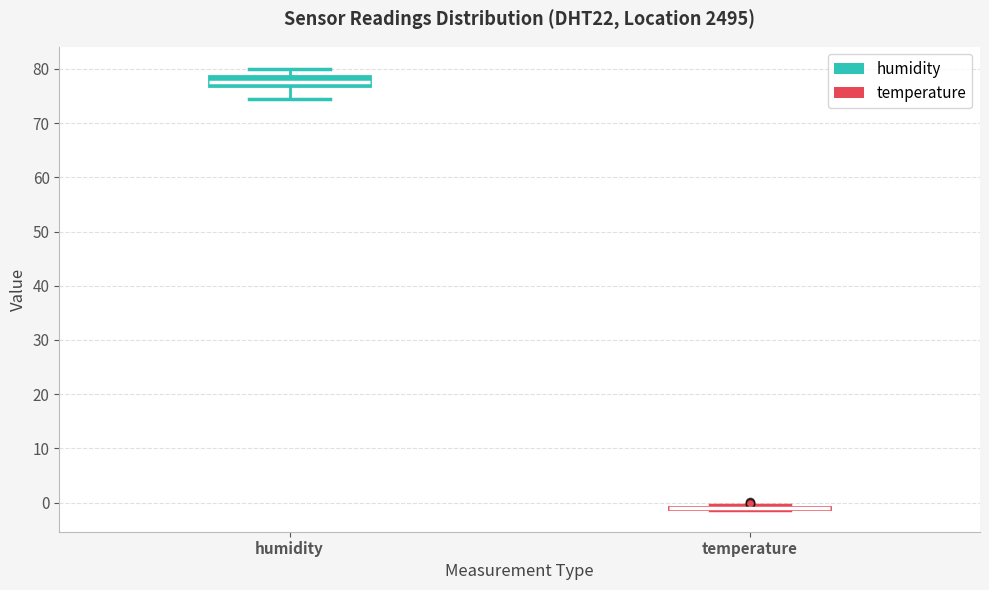

Reading left to right, transcribe this box plot: for each box, give where its median line is, the range the box spans, and where its two whiskers end, as read against the y-axis. The values are not printed on the chart, so give them approximately, as read against the axis.

humidity: median 78, box 77 to 79, whiskers 75 to 80
temperature: box collapsed to a line at -1, whiskers -1 to 0